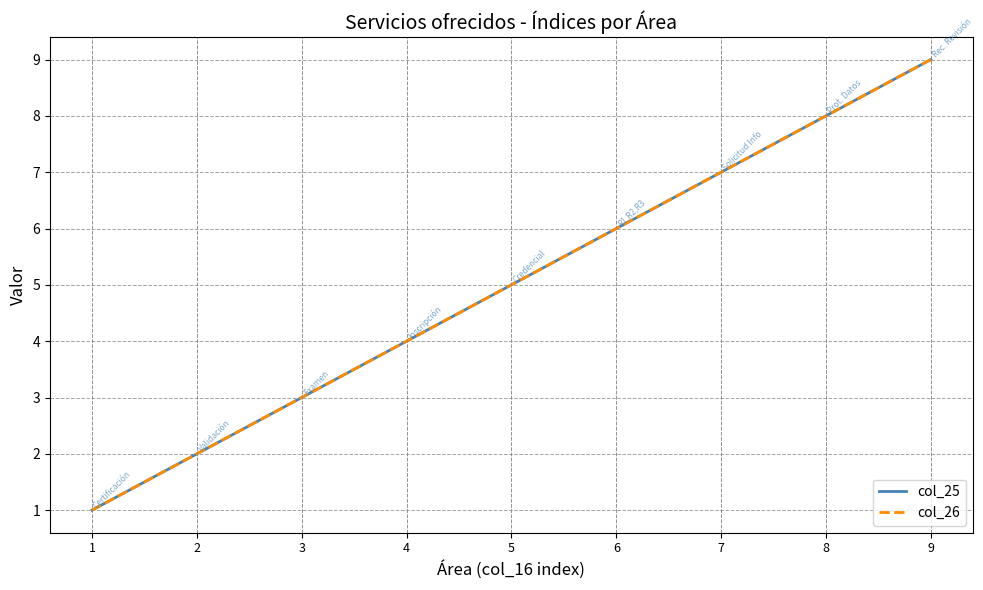

Does the chart display data point markers on the line(s)?

No